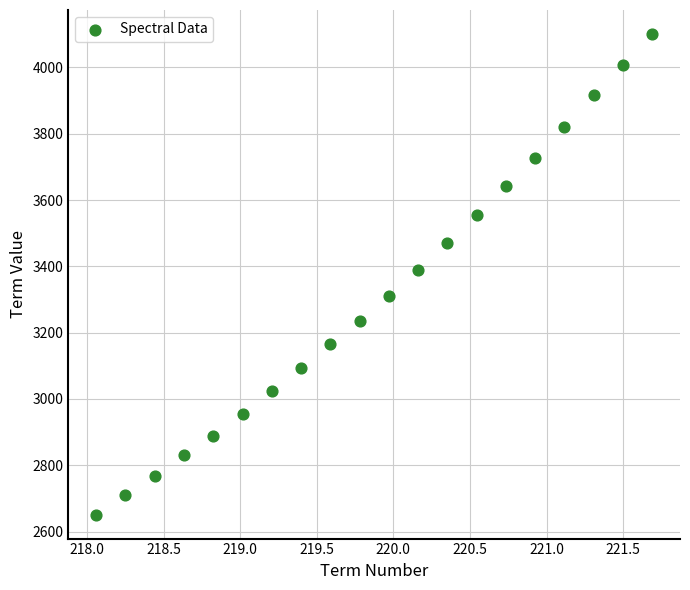

What is the range of Y values (max minus min)?

1449.8